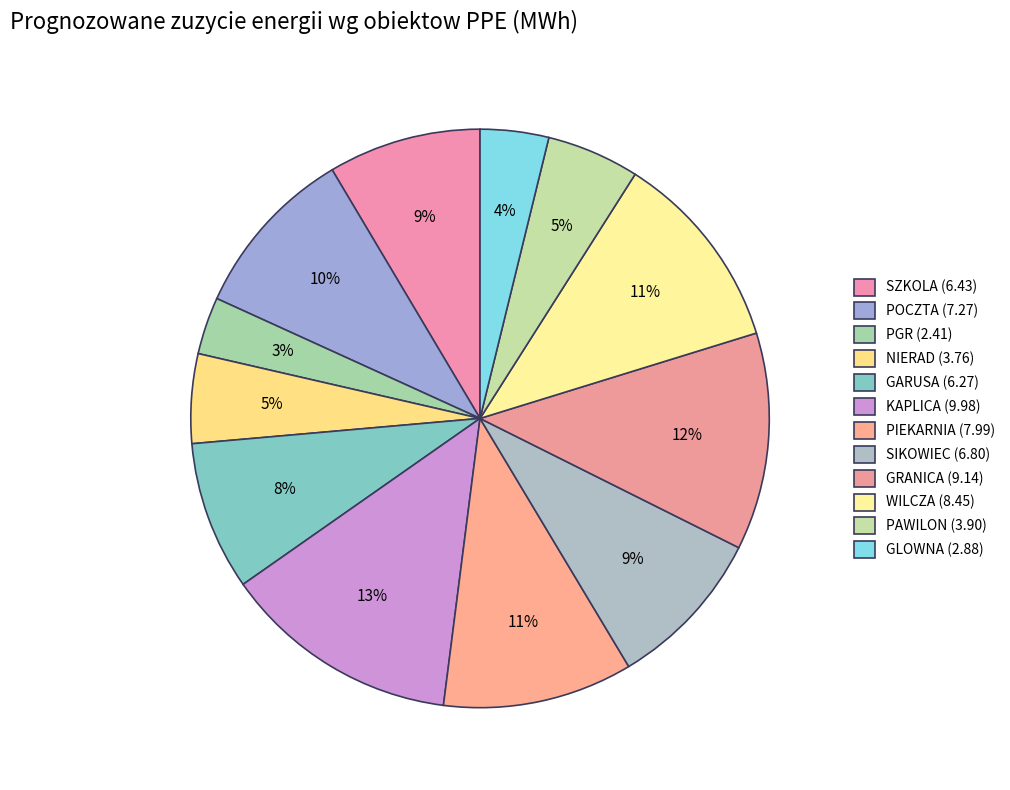

Does any single category account for the majority?

No